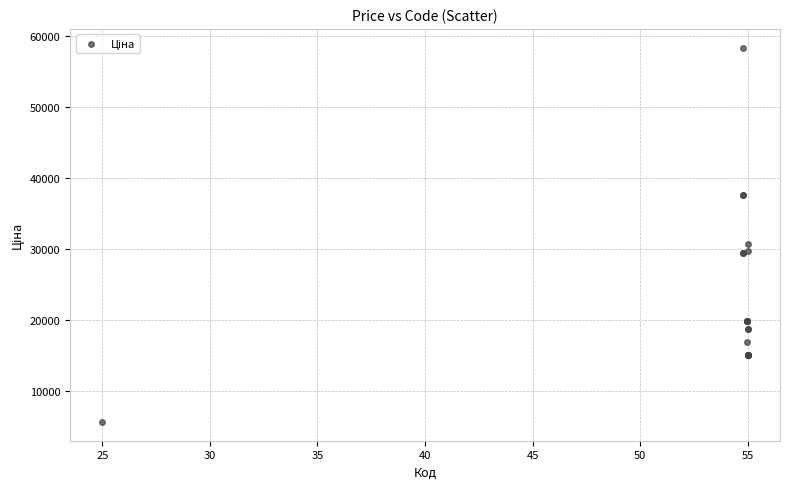

What Y value in the scatter plot is closest to 32050?

30717.1